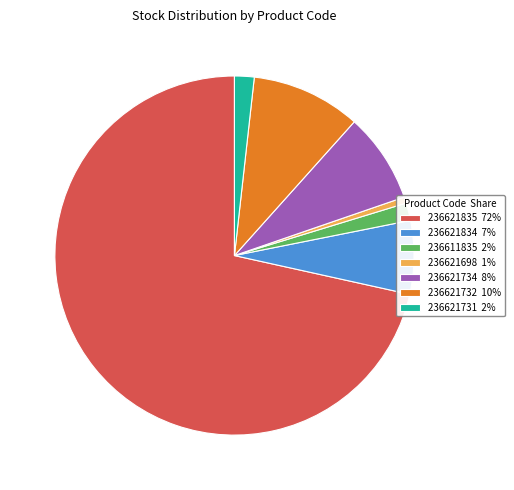

Which has a higher value, 236621732 or 236621698?

236621732